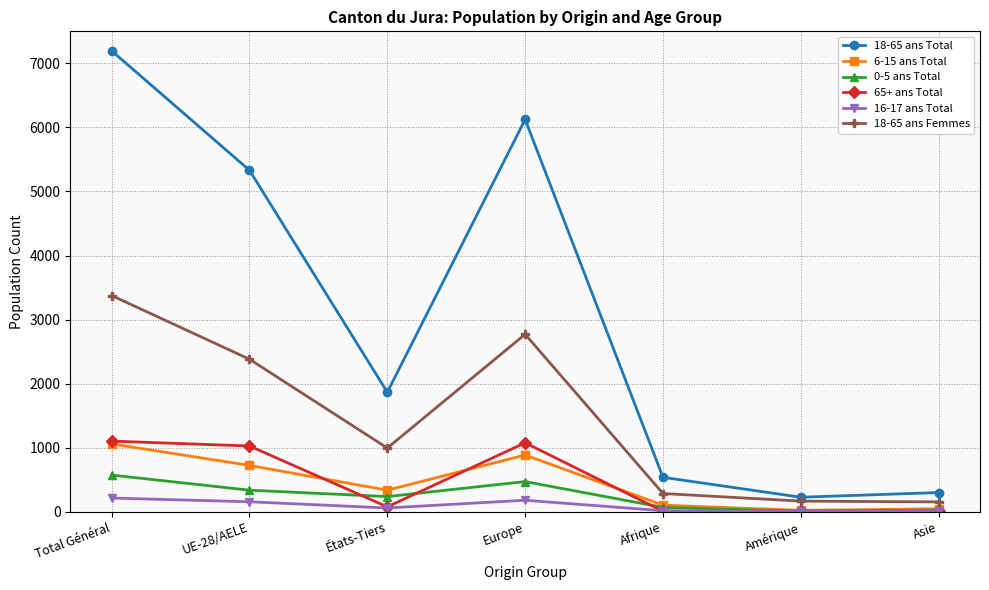

What is the maximum value shown in the chart?

7196